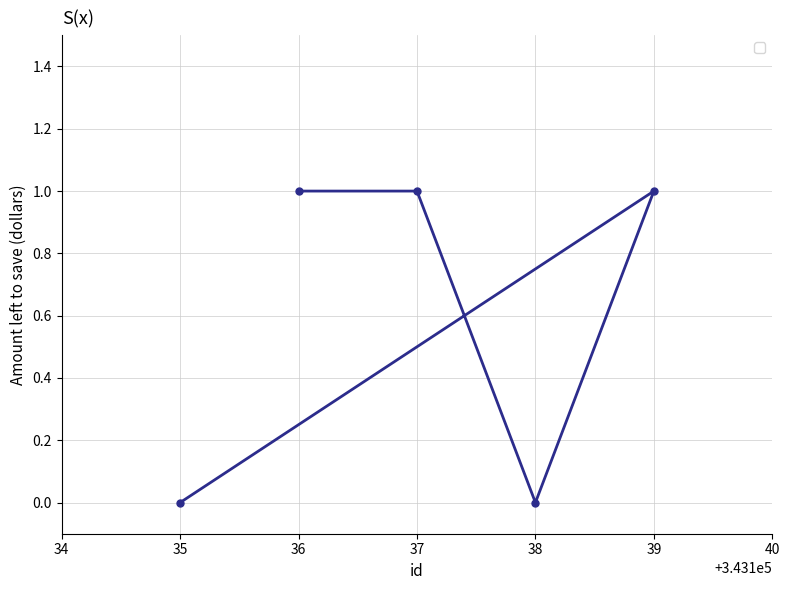

What is the sum of all values?

3